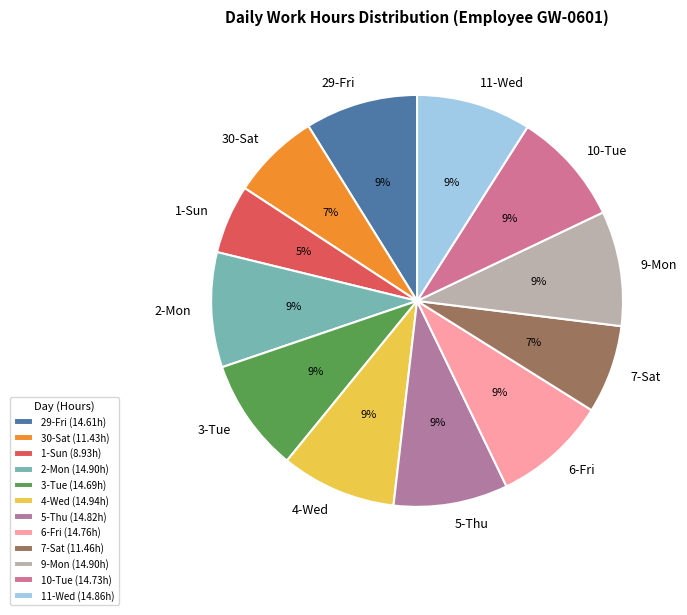

The 5-Thu slice represents 1% of the pie. True or false?

False